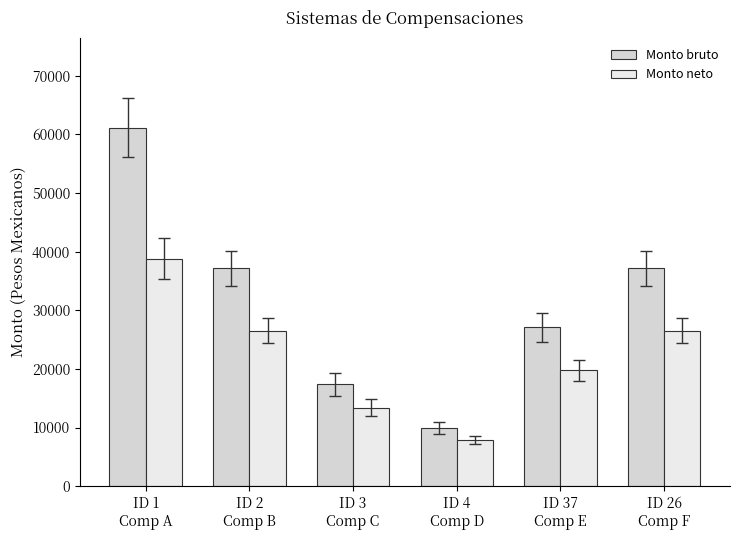

List the series in order of their peak value, highest first.

Monto bruto, Monto neto